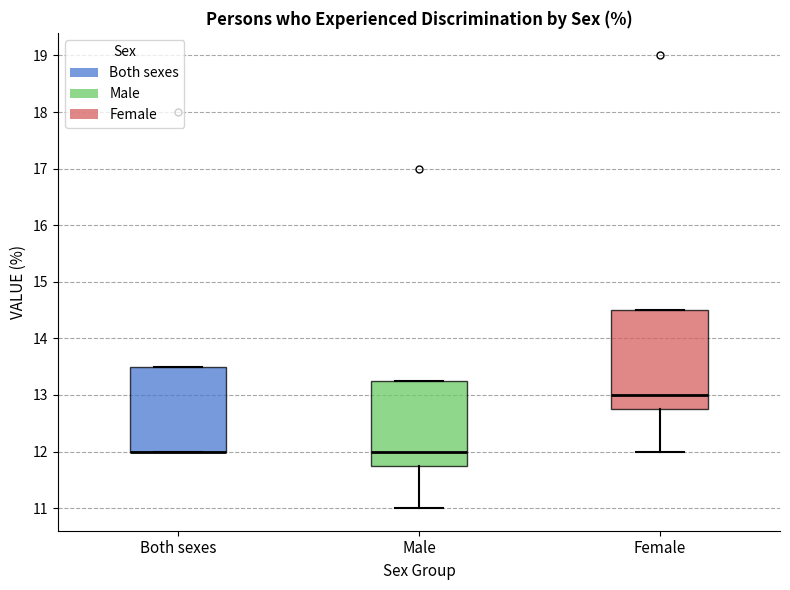

Where is the upper edge of the box for Both sexes on the y-axis? The values are not printed on the chart, so give them approximately, as read against the axis.

13.5